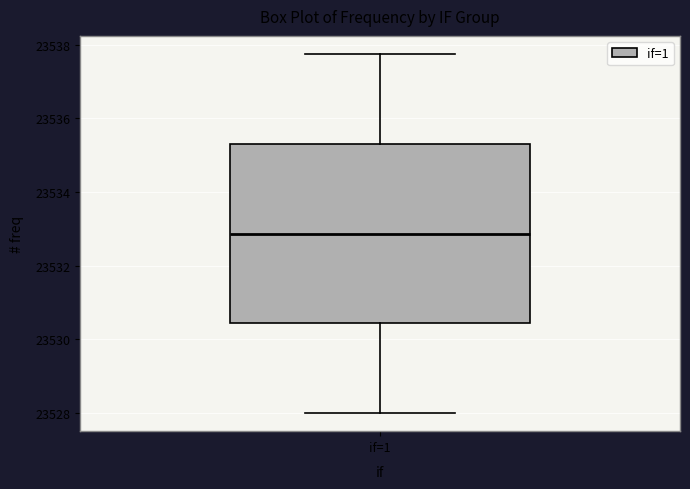

Transcribe this box plot: give where the median line is, the range the box spans, and where the two whiskers end, as read against the y-axis. The values are not printed on the chart, so give them approximately, as read against the axis.

median 23532.8, box 23530.4 to 23535.4, whiskers 23528.0 to 23537.8